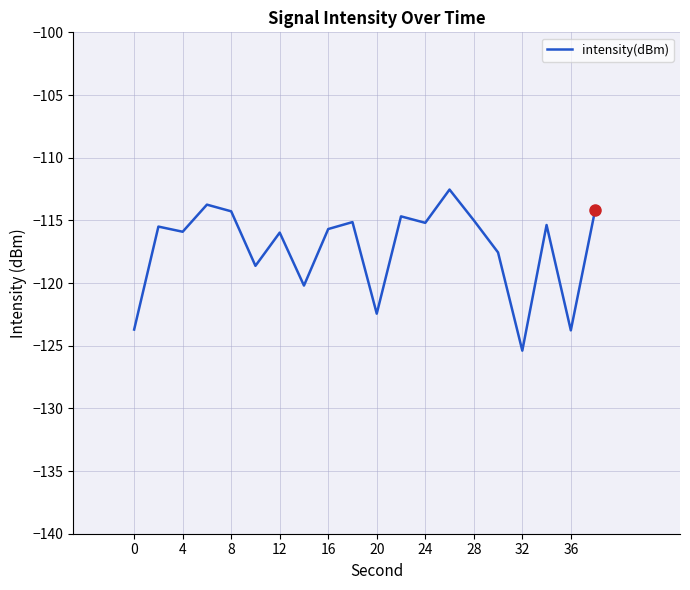

What is the sum of all values?

-2344.9